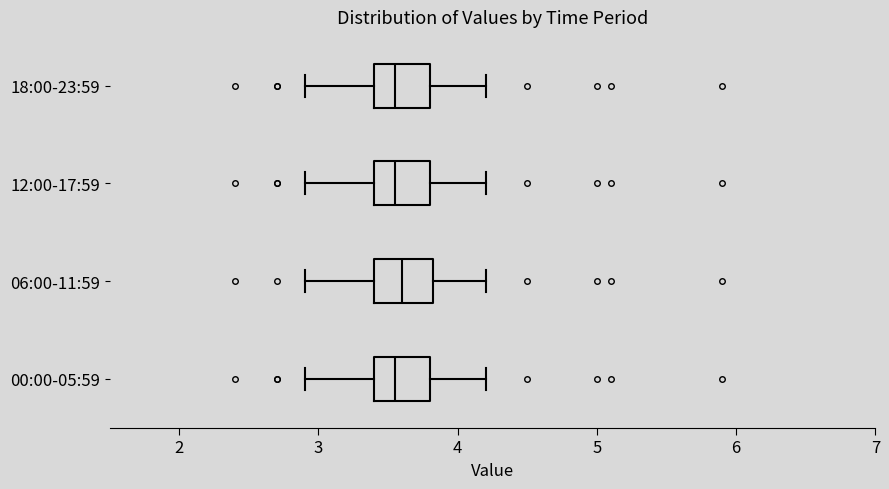

Reading bottom to top, transcribe this box plot: for each box, give where its median line is, the range the box spans, and where its two whiskers end, as read against the x-axis. The values are not printed on the chart, so give them approximately, as read against the axis.

00:00-05:59: median 3.6, box 3.4 to 3.8, whiskers 2.9 to 4.2
06:00-11:59: median 3.6, box 3.4 to 3.8, whiskers 2.9 to 4.2
12:00-17:59: median 3.6, box 3.4 to 3.8, whiskers 2.9 to 4.2
18:00-23:59: median 3.6, box 3.4 to 3.8, whiskers 2.9 to 4.2